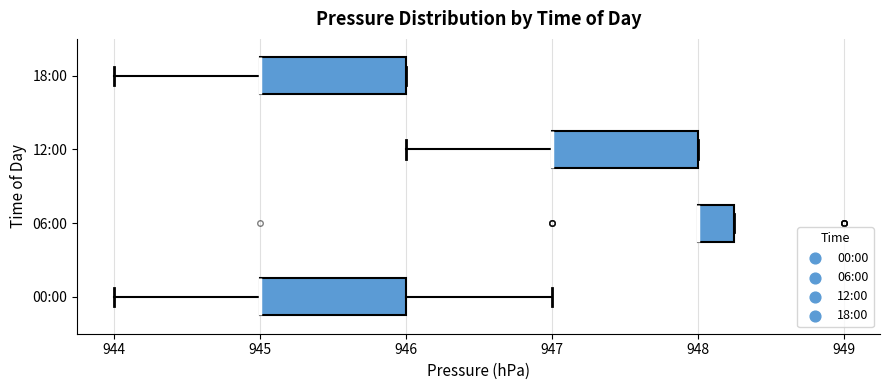

Reading bottom to top, read every box against the x-axis: the position of its median line, the range the box covers, and the ends of its whiskers. The values are not printed on the chart, so give them approximately, as read against the axis.

00:00: median 945.0 (drawn on the box's left edge), box 945.0 to 946.0, whiskers 944.0 to 947.0
06:00: median 948.0 (drawn on the box's left edge), box 948.0 to 948.3, whiskers 948.0 to 948.3
12:00: median 947.0 (drawn on the box's left edge), box 947.0 to 948.0, whiskers 946.0 to 948.0
18:00: median 945.0 (drawn on the box's left edge), box 945.0 to 946.0, whiskers 944.0 to 946.0